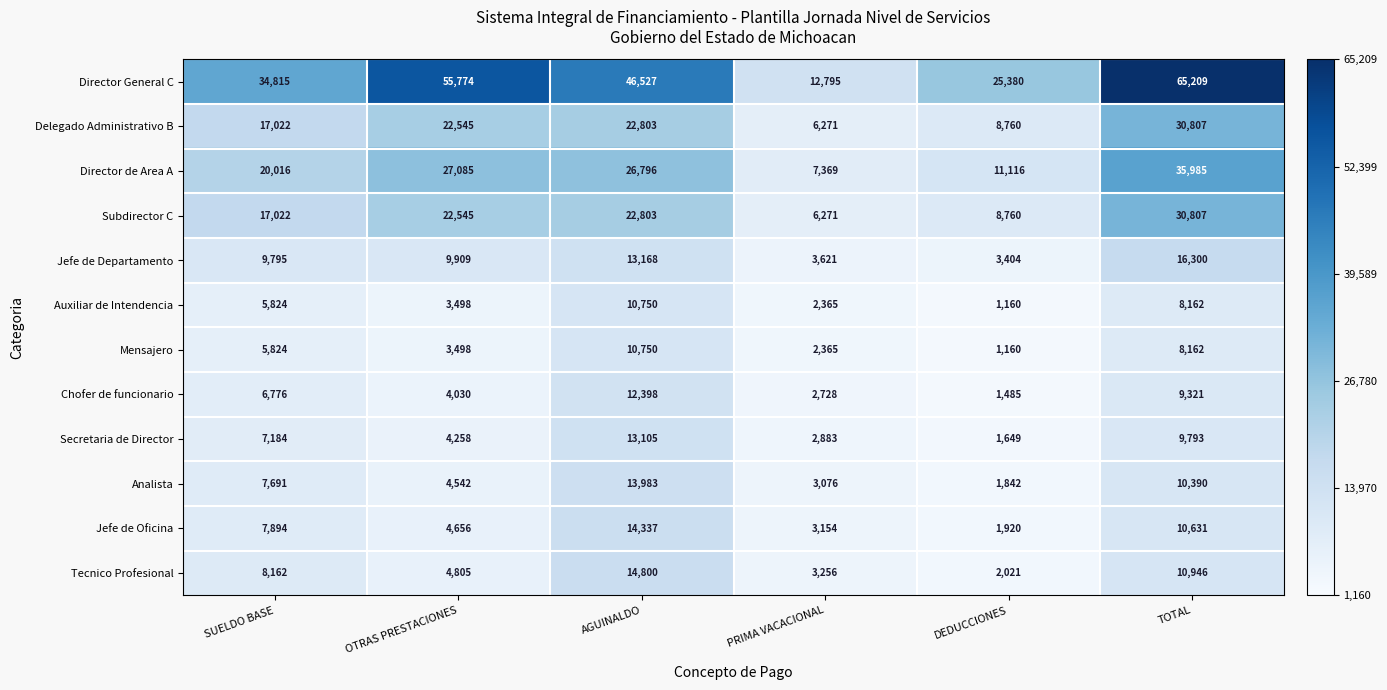

Which series has the largest total across all categories?

Director General C